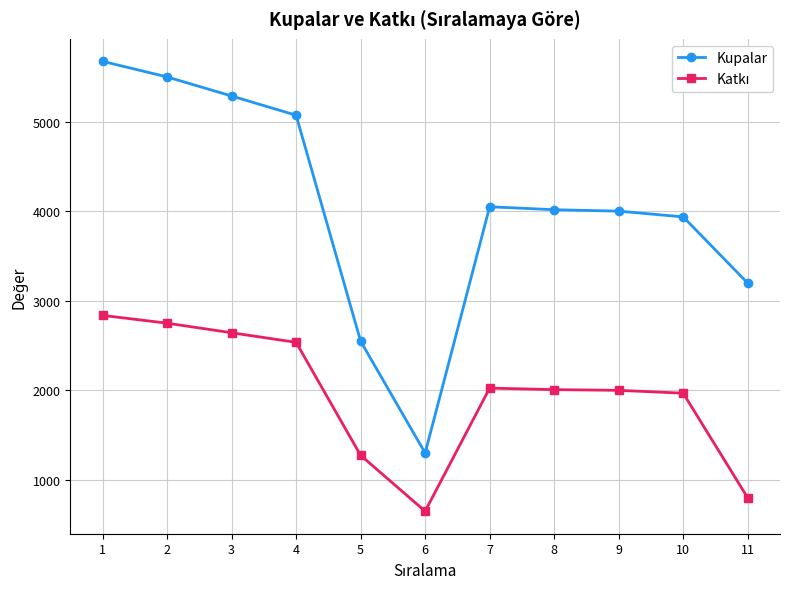

Which series has the largest range (max minus min)?

Kupalar